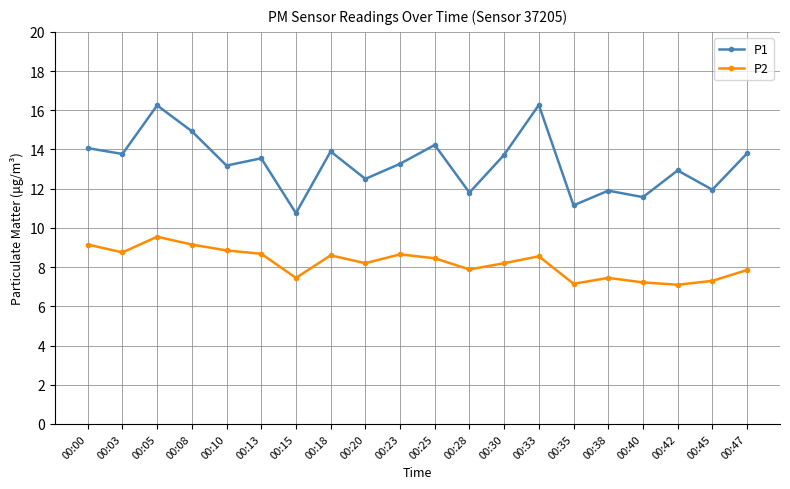

What is the value of the P2 point at the 12th from the left?

7.9